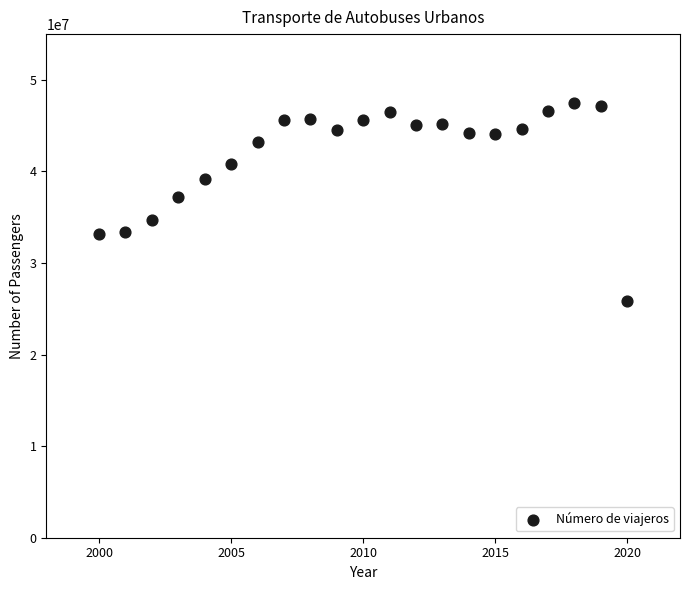

What is the range of Y values (max minus min)?

21602393